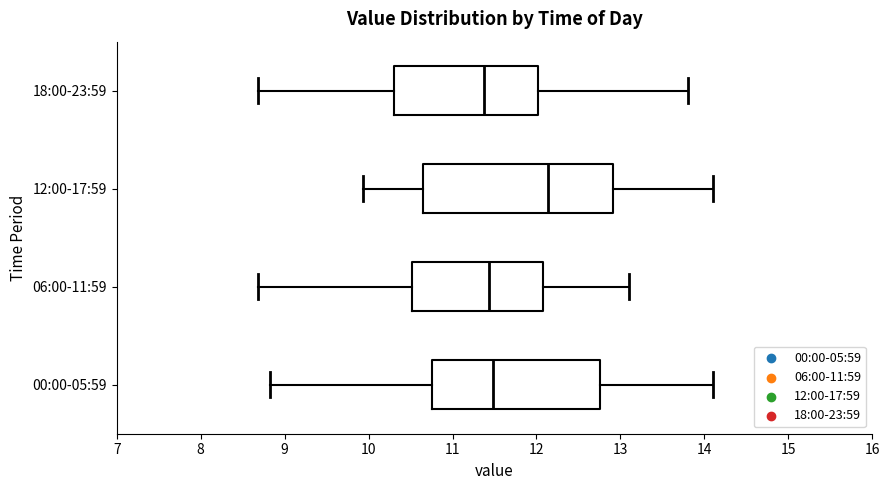

Where does the left whisker of the box for 18:00-23:59 end on the x-axis? The values are not printed on the chart, so give them approximately, as read against the axis.

8.7